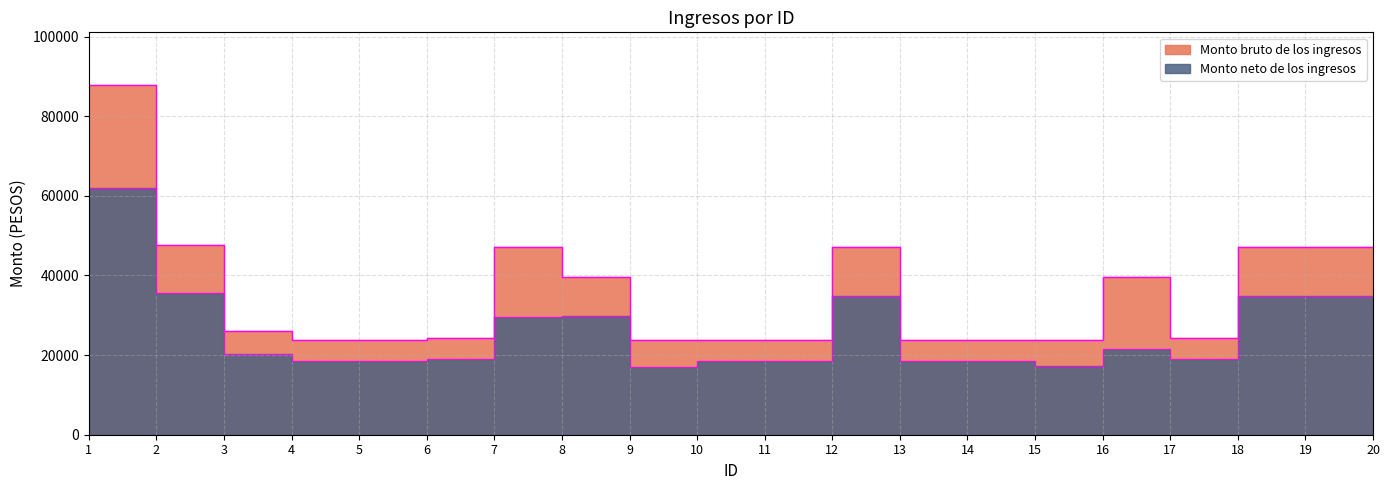

Between 1 and 13, which is larger?

1